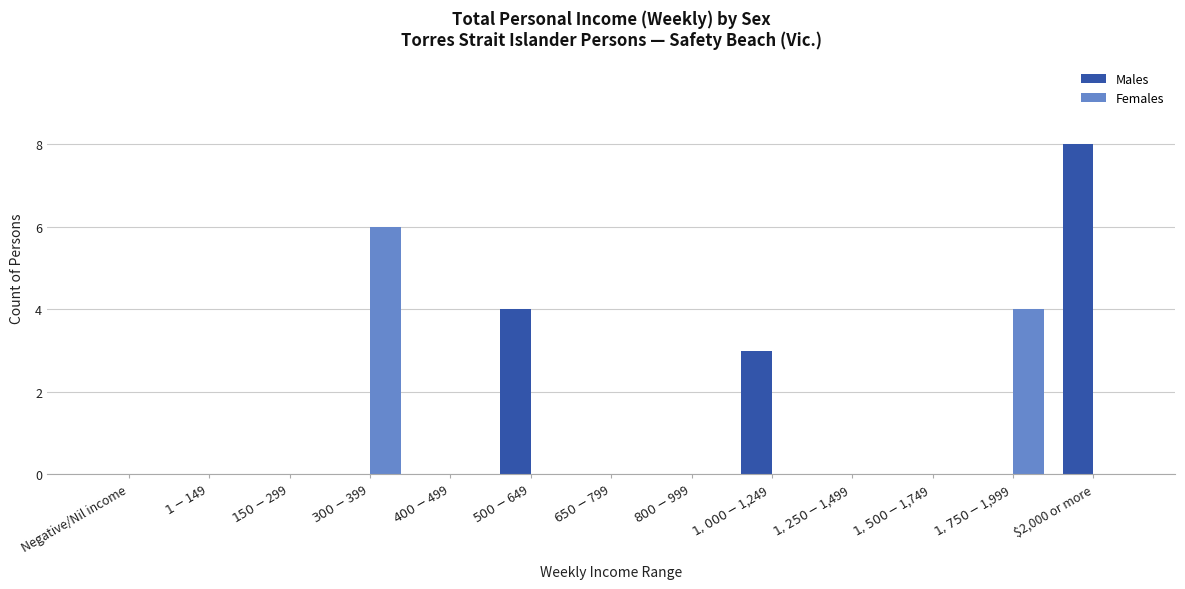

What is the average value of the Females series?

1